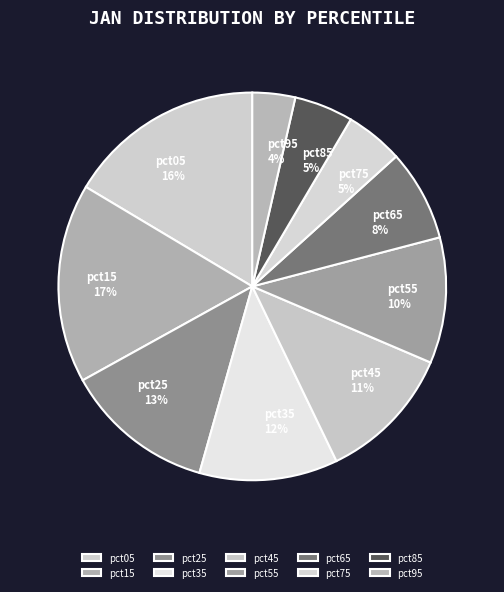

True or false: pct25 accounts for 1% of the total.

False